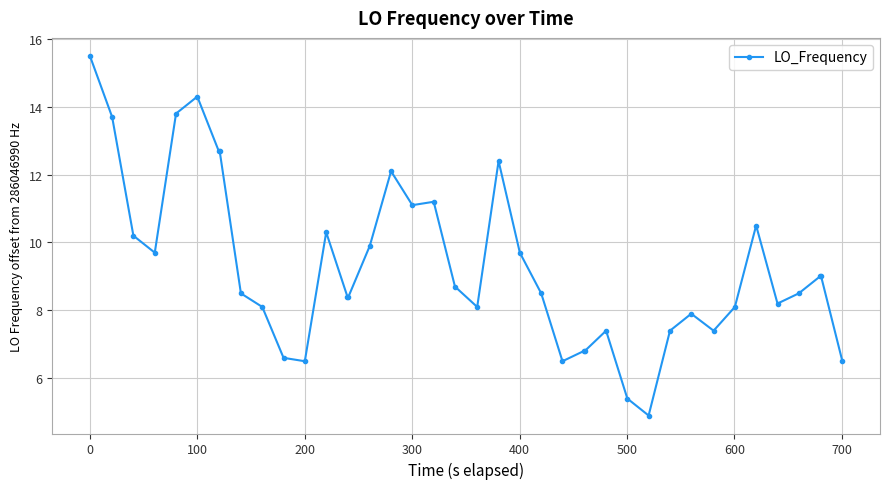

Does the chart display data point markers on the line(s)?

Yes